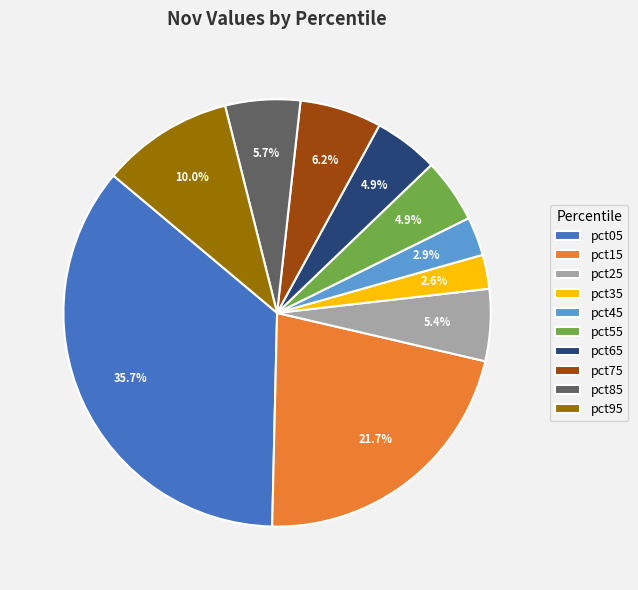

Do pct75 and pct65 together represent more than half of the pie?

No